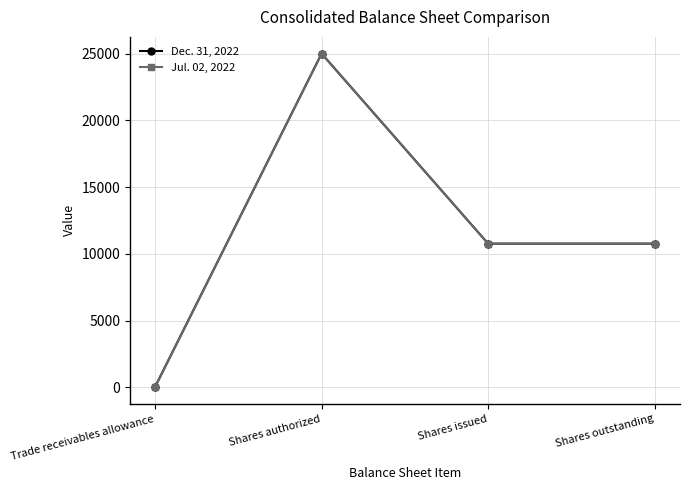

What is the total value across all series at Shares outstanding?

21524